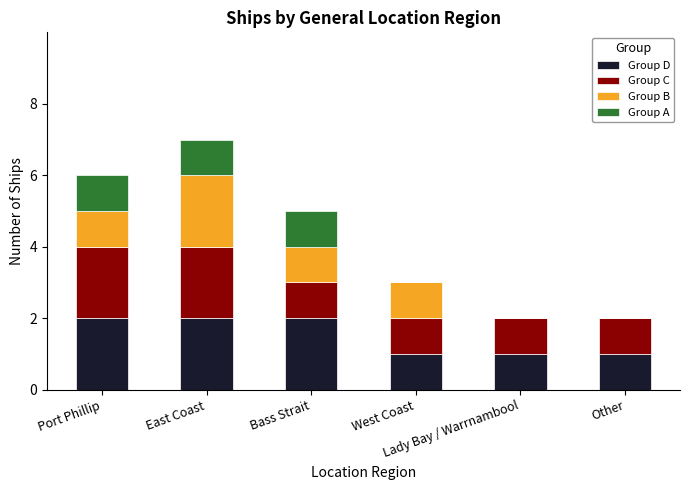

What is the approximate value of Group D at Bass Strait?

2